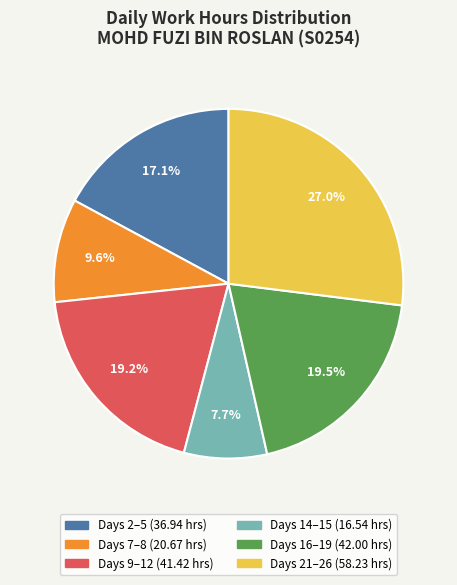

Is there a majority slice in this chart?

No